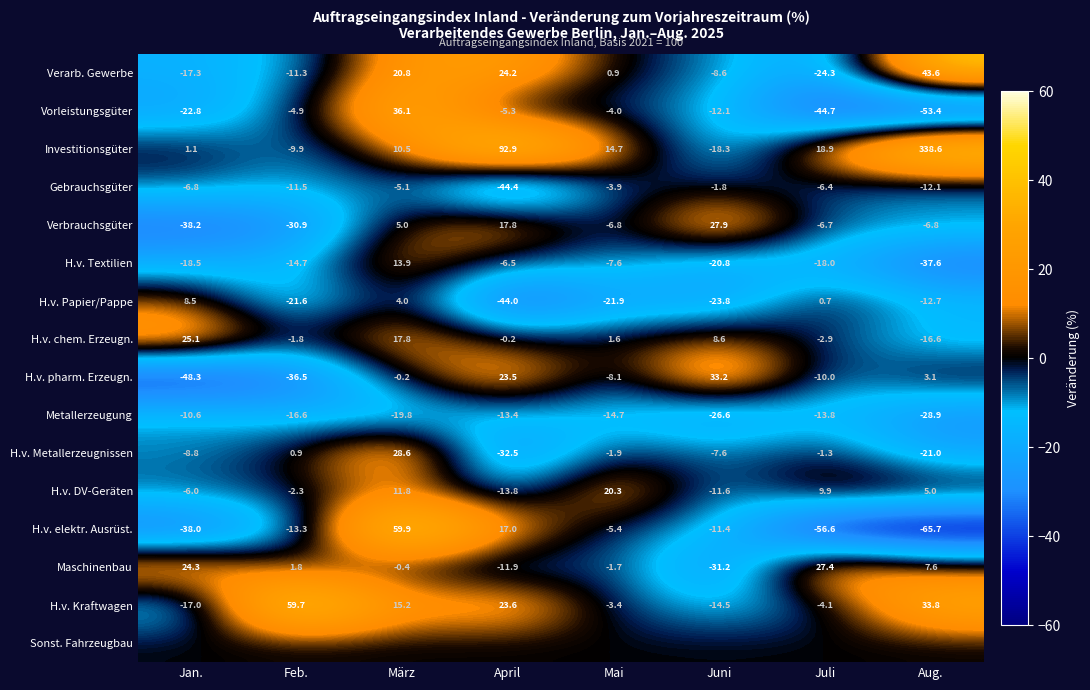

Is it true that H.v. Papier/Pappe equals -44.0 at April?

True